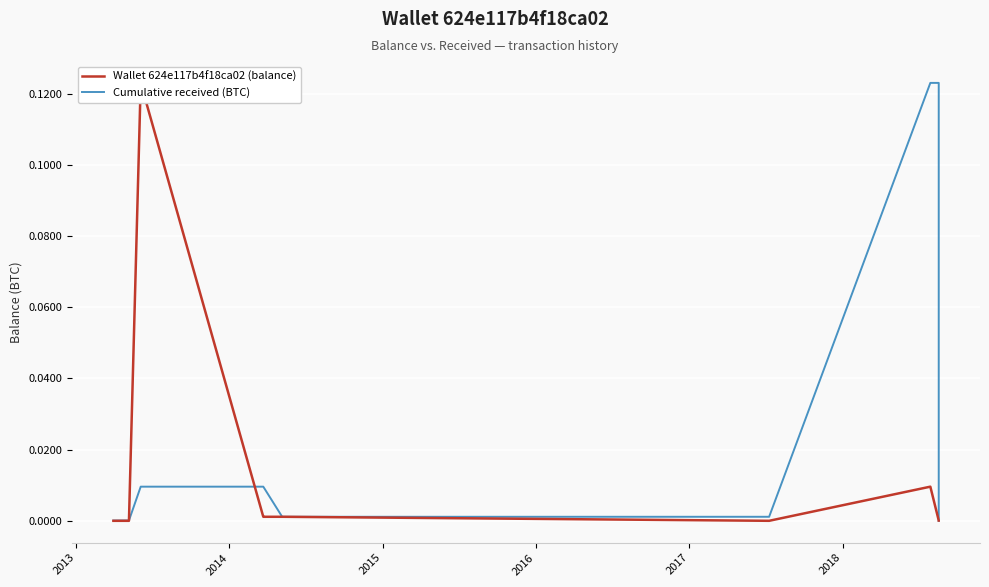

Is it true that Wallet 624e117b4f18ca02 (balance) equals 0.0 at 2018?

True